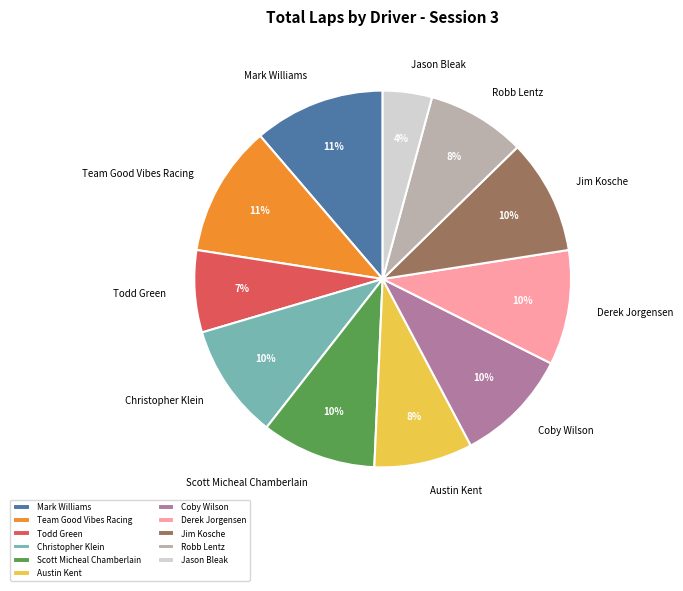

Does Jason Bleak represent more than half of the total?

No